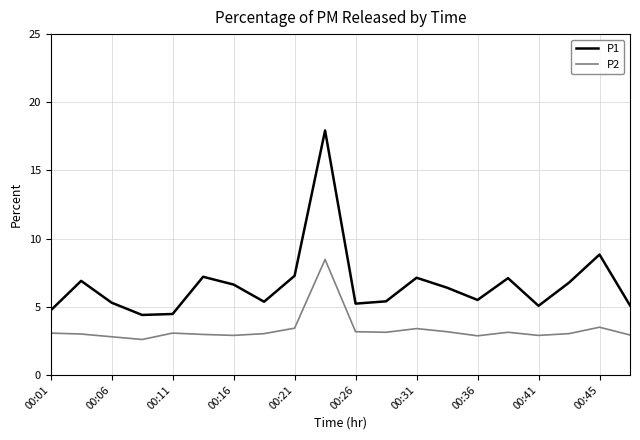

Rank the series by their maximum value, from lowest to highest.

P2, P1